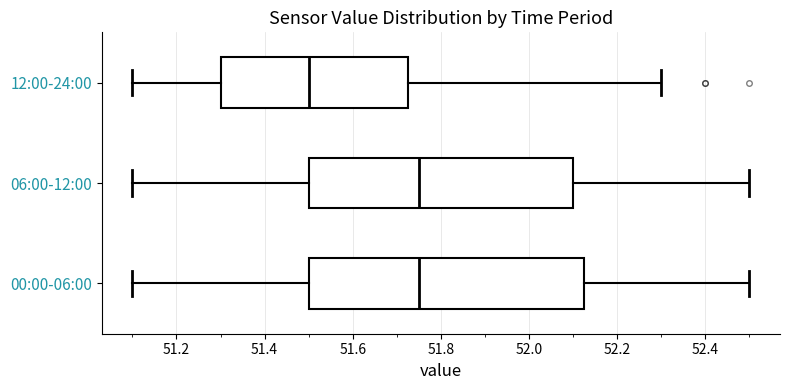

Where does the right whisker of the box for 06:00-12:00 end on the x-axis? The values are not printed on the chart, so give them approximately, as read against the axis.

52.50